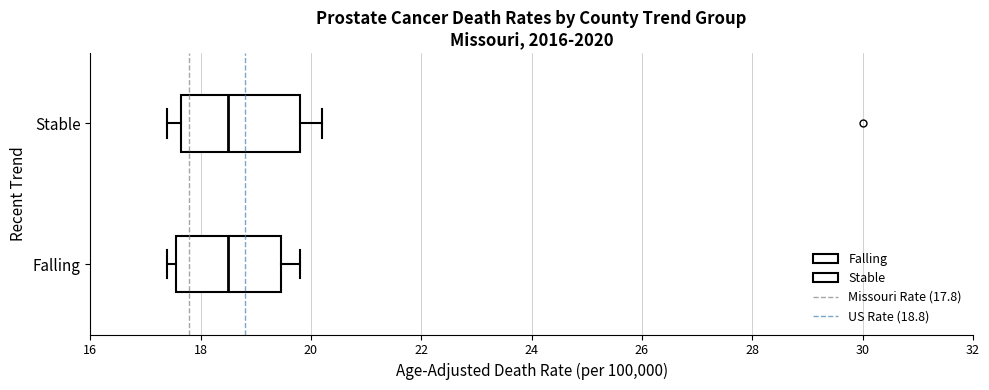

Reading bottom to top, read every box against the x-axis: the position of its median line, the range the box covers, and the ends of its whiskers. The values are not printed on the chart, so give them approximately, as read against the axis.

Falling: median 18.6, box 17.6 to 19.4, whiskers 17.4 to 19.8
Stable: median 18.6, box 17.6 to 19.8, whiskers 17.4 to 20.2